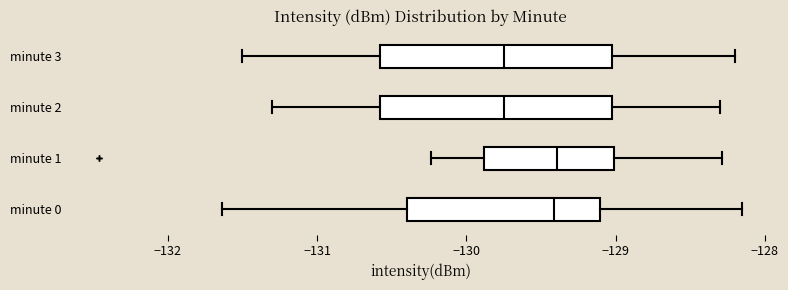

Reading bottom to top, read every box against the x-axis: the position of its median line, the range the box covers, and the ends of its whiskers. The values are not printed on the chart, so give them approximately, as read against the axis.

minute 0: median -129.4, box -130.4 to -129.1, whiskers -131.6 to -128.1
minute 1: median -129.4, box -129.9 to -129.0, whiskers -130.2 to -128.3
minute 2: median -129.7, box -130.6 to -129.0, whiskers -131.3 to -128.3
minute 3: median -129.7, box -130.6 to -129.0, whiskers -131.5 to -128.2